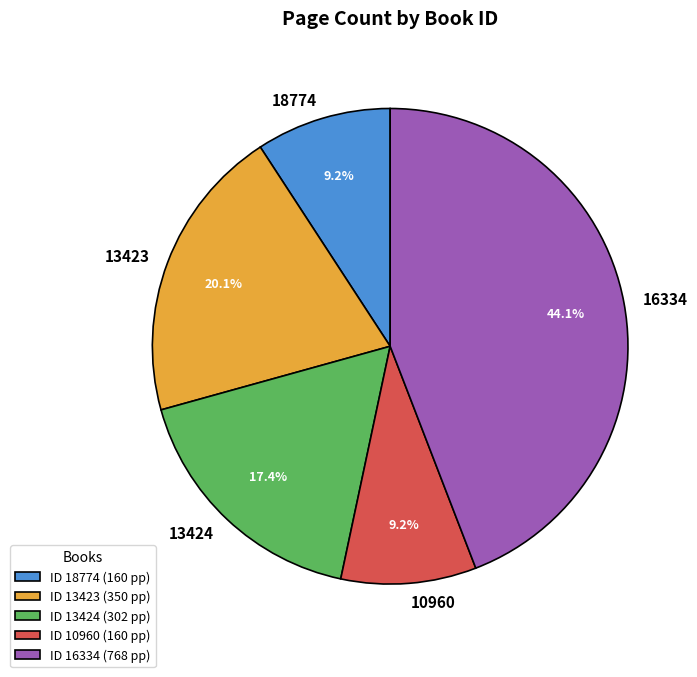

Which has a higher value, 16334 or 10960?

16334